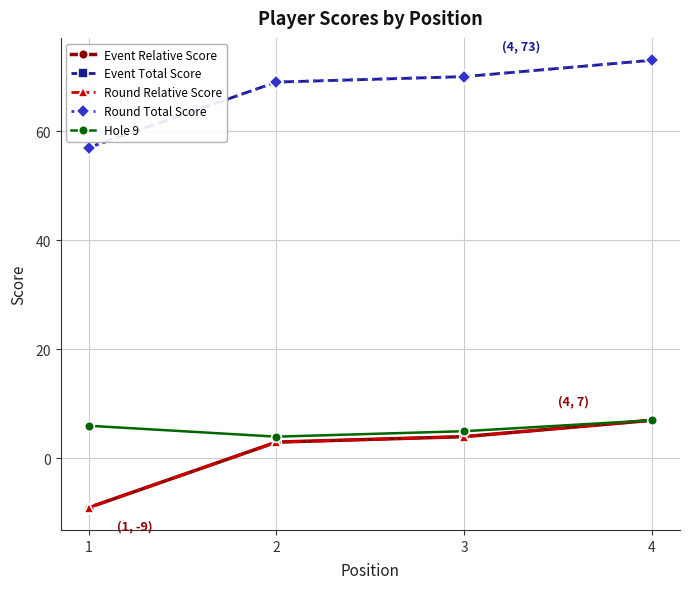

List the labels in order of Round Total Score value, smallest first.

1, 2, 3, 4